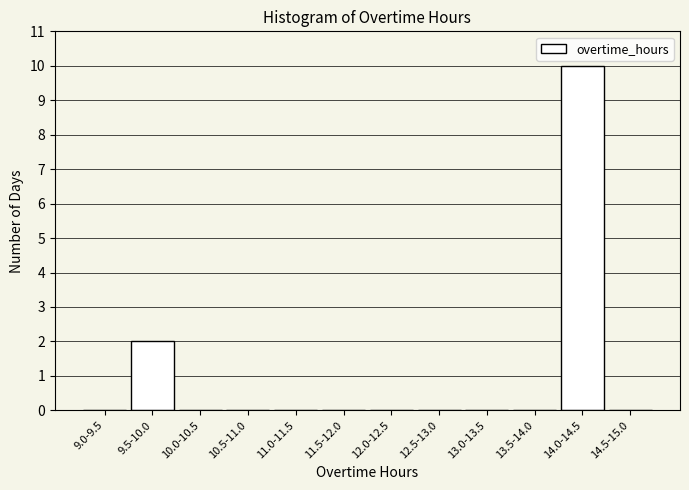

Reading right to left, extract all data points from this chart.

14.5-15.0=0	14.0-14.5=10	13.5-14.0=0	13.0-13.5=0	12.5-13.0=0	12.0-12.5=0	11.5-12.0=0	11.0-11.5=0	10.5-11.0=0	10.0-10.5=0	9.5-10.0=2	9.0-9.5=0